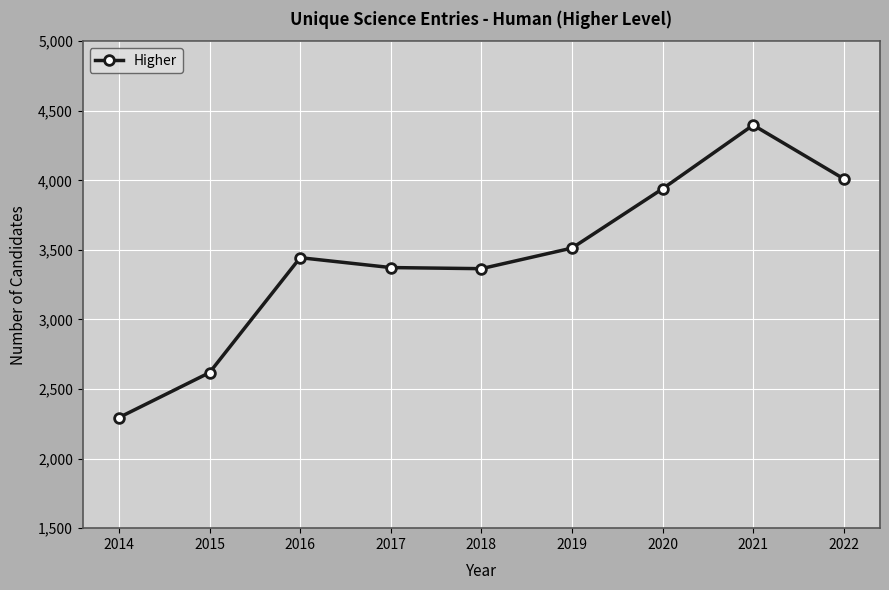

What is the maximum value shown in the chart?

4397